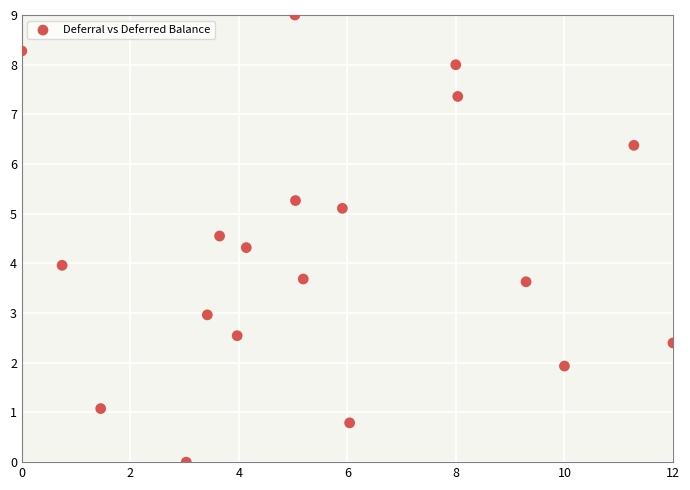

What is the range of Y values (max minus min)?

9.0